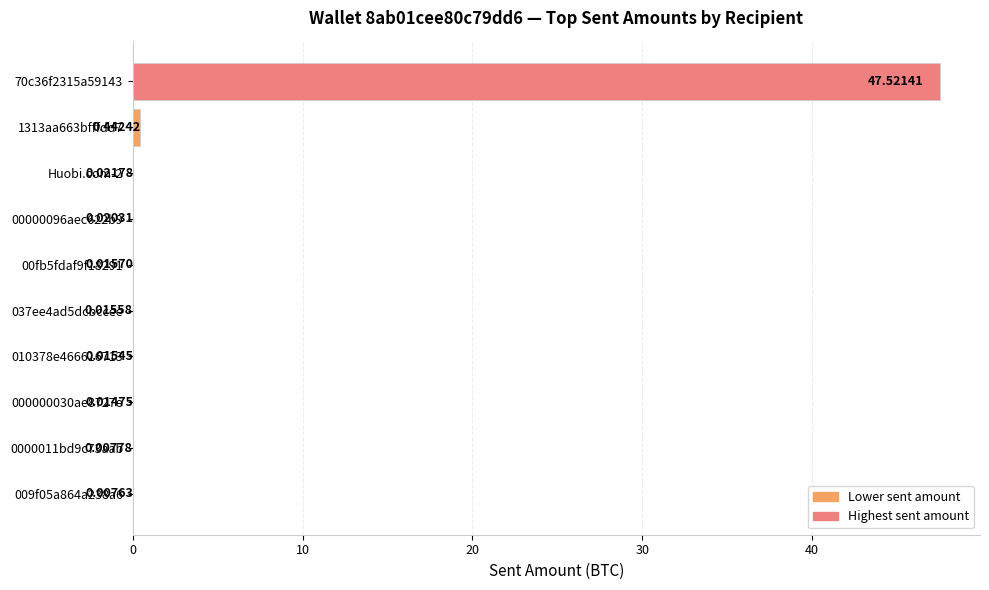

Between 00000096aec622b9 and 037ee4ad5dcbccee, which is larger?

00000096aec622b9